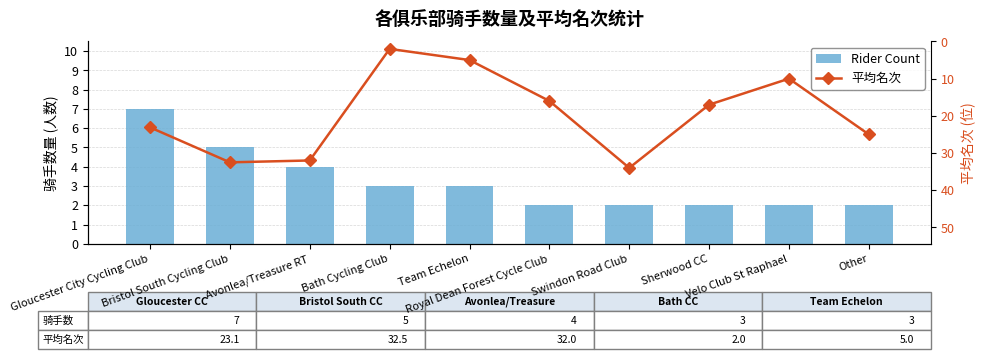

True or false: 平均名次 has a value of 10.0 at Velo Club St Raphael.

True